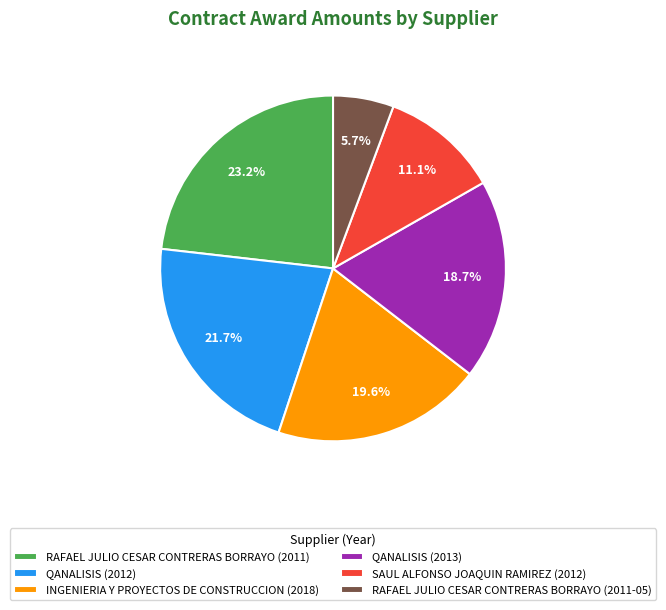

Which category has the smallest portion of the pie?

RAFAEL JULIO CESAR CONTRERAS BORRAYO (2011-05)